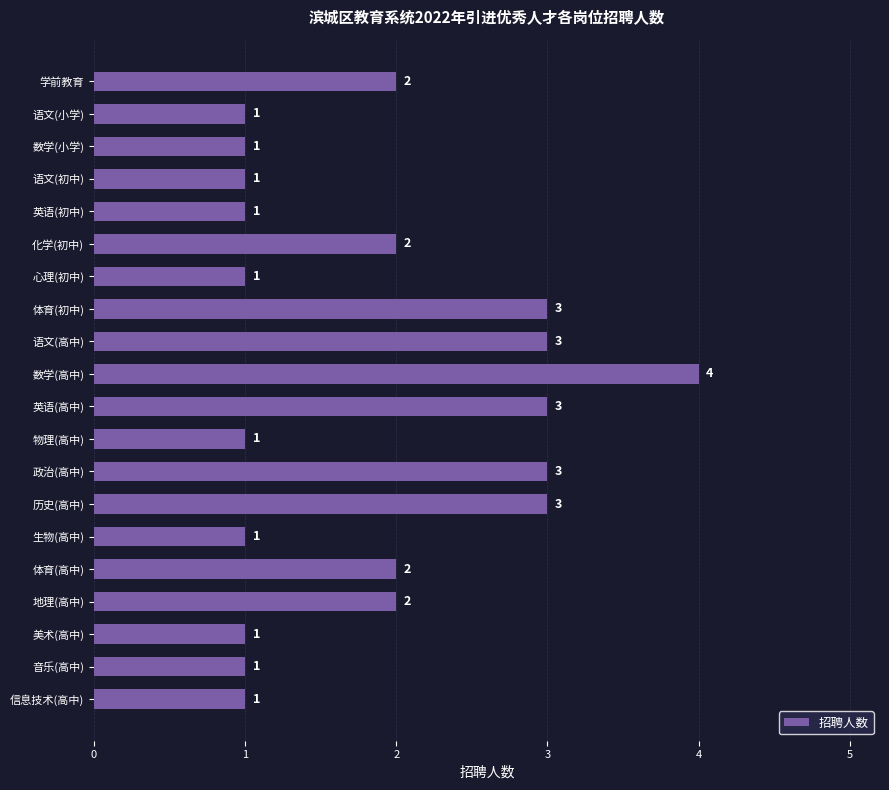

What is the maximum value shown in the chart?

4